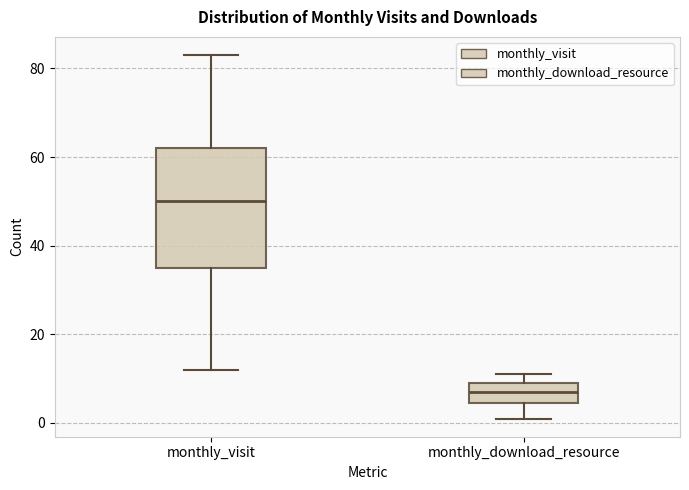

Reading left to right, transcribe this box plot: for each box, give where its median line is, the range the box spans, and where its two whiskers end, as read against the y-axis. The values are not printed on the chart, so give them approximately, as read against the axis.

monthly_visit: median 50, box 36 to 62, whiskers 12 to 84
monthly_download_resource: median 8, box 4 to 10, whiskers 2 to 12